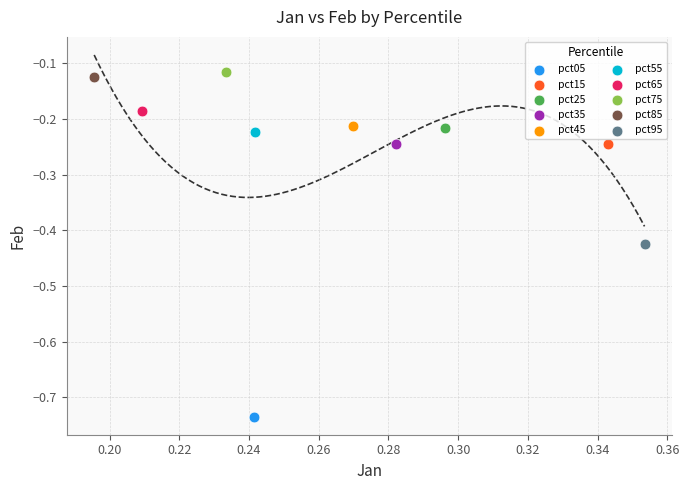

What are all the series names shown in the legend?

pct05, pct15, pct25, pct35, pct45, pct55, pct65, pct75, pct85, pct95